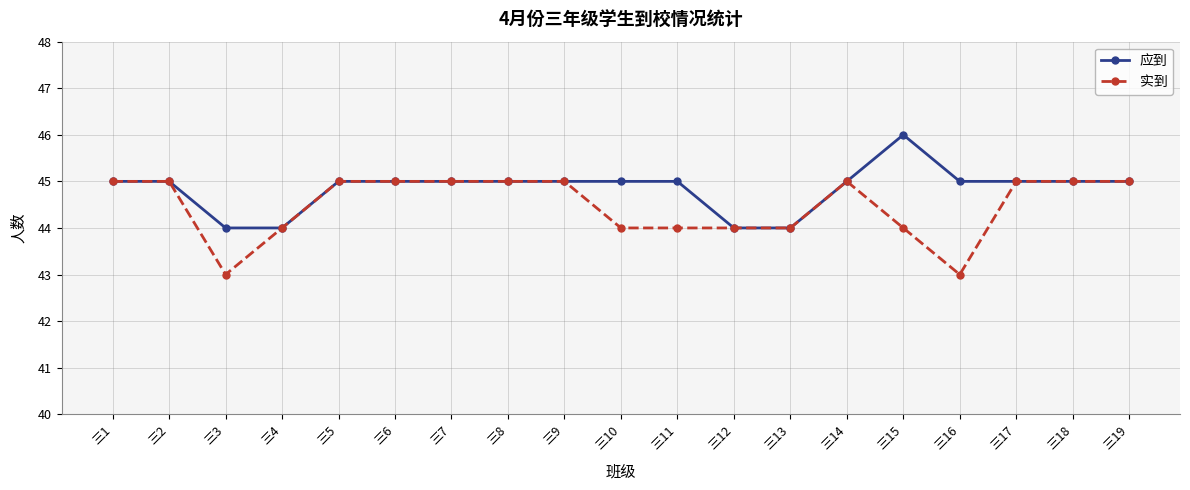

True or false: 应到 has more than 0 interior local peaks.

True